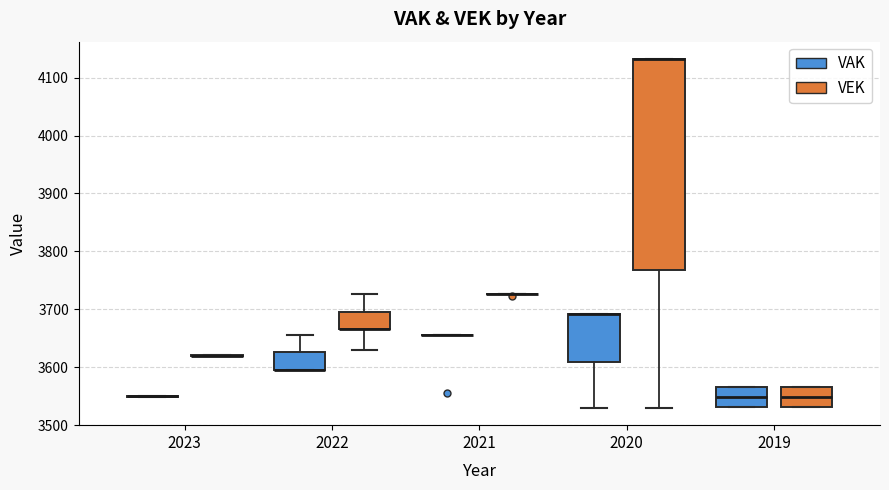

Where is the upper edge of the box for 2020 (VEK) on the y-axis? The values are not printed on the chart, so give them approximately, as read against the axis.

4130